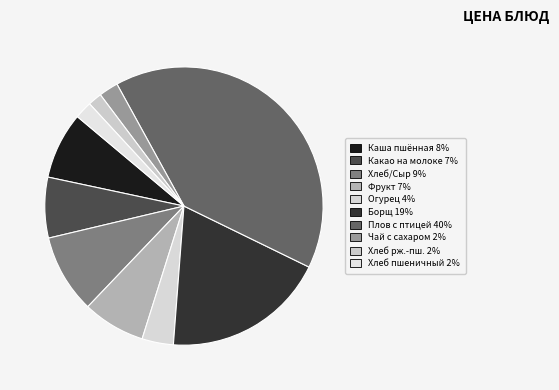

Rank the categories by value from lowest to highest.

хлеб ржано-пшеничный, Хлеб пшеничный, Чай с сахаром, Огурец порционно, Какао на молоке, Фрукт, Каша пшённая молочная, Хлеб пшеничный/Сыр порционно, Борщ из свежей капусты, Плов с птицей